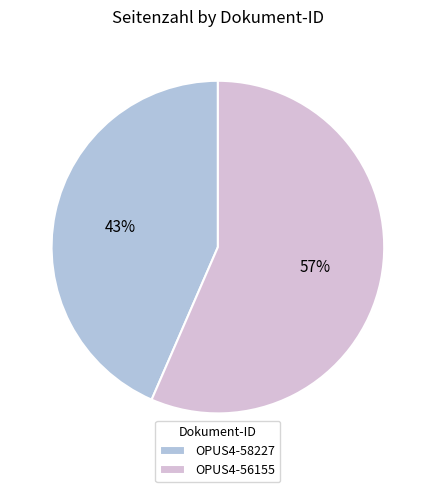

Rank the categories by value from lowest to highest.

OPUS4-58227, OPUS4-56155